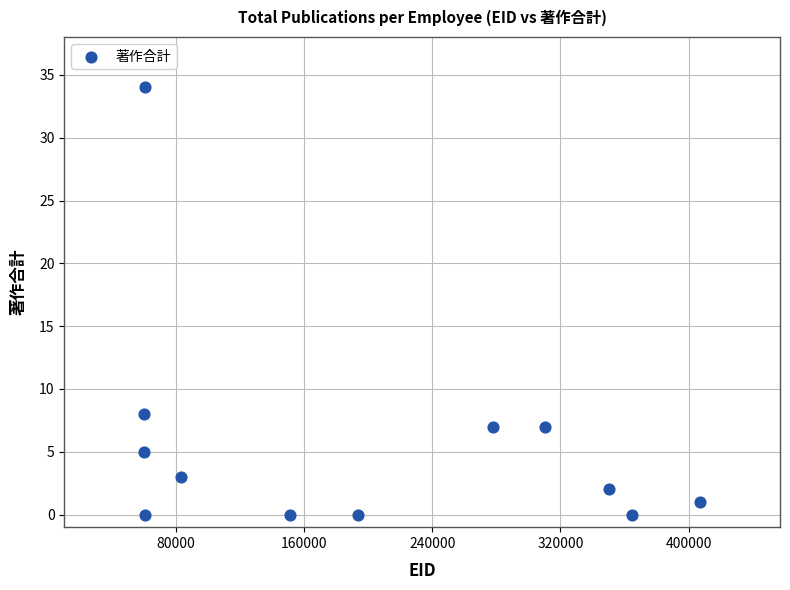

What Y value in the scatter plot is closest to 17?

8